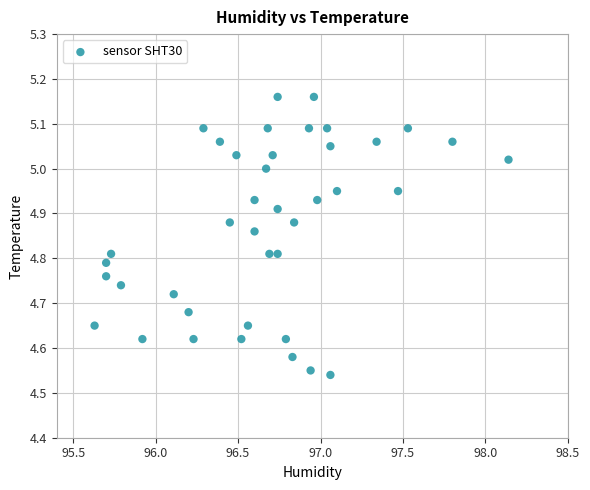

What is the range of X values (max minus min)?

2.5